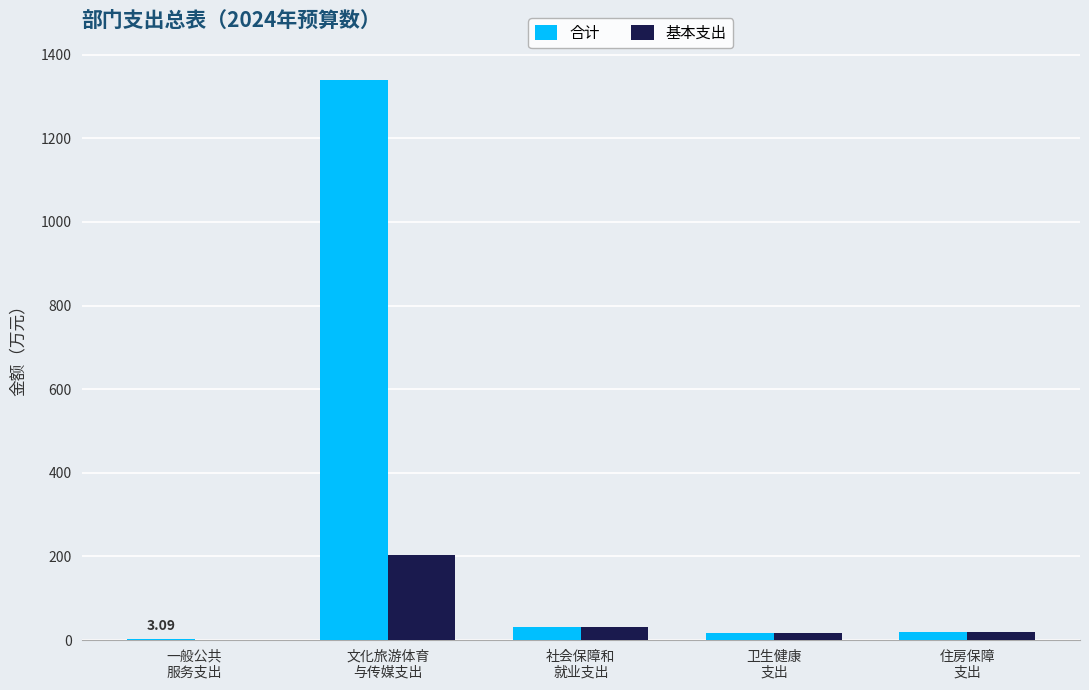

Are the bars horizontal?

No